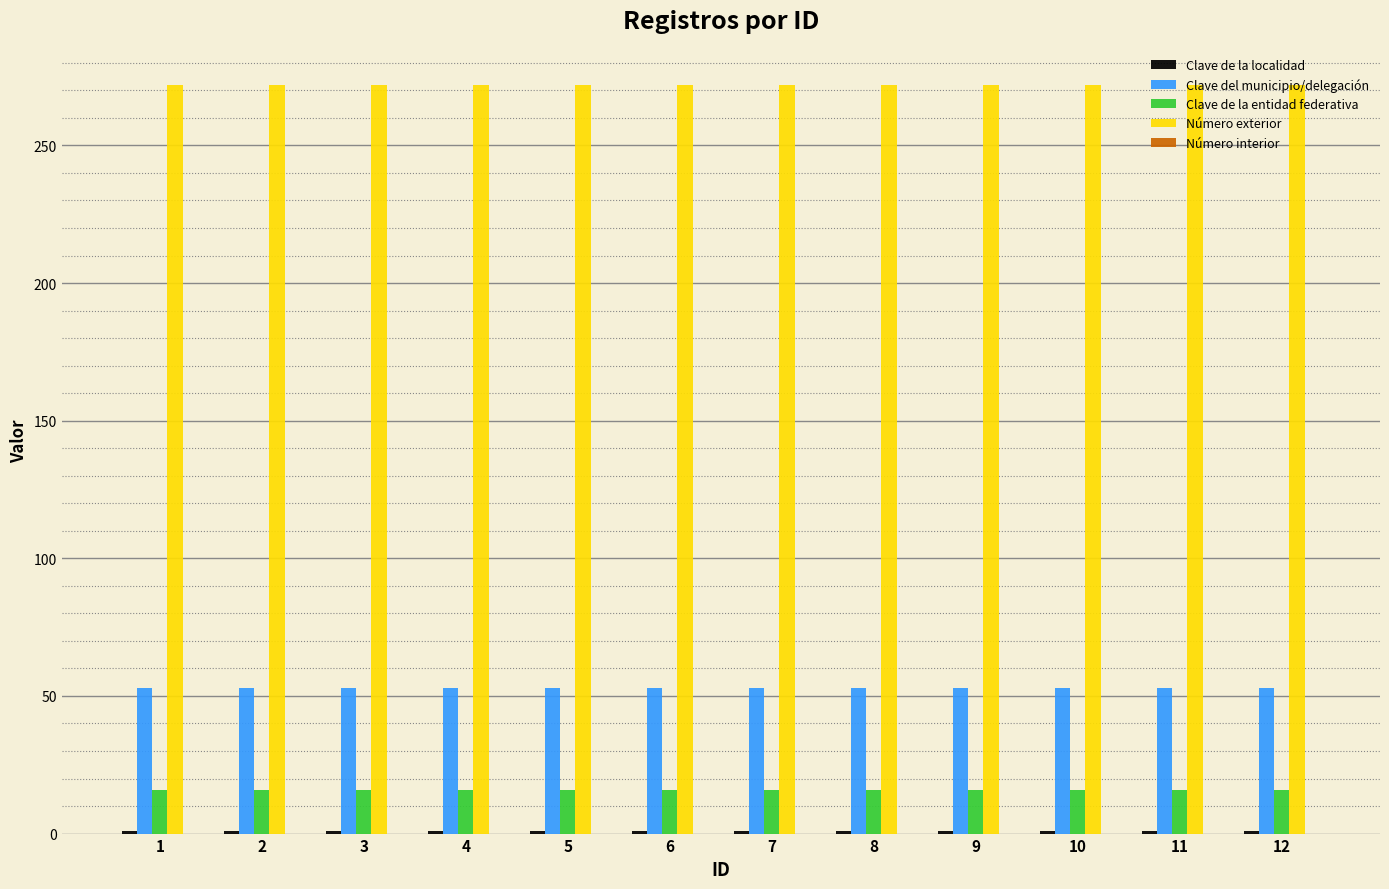

Is it true that Número exterior equals 363 at 6?

False